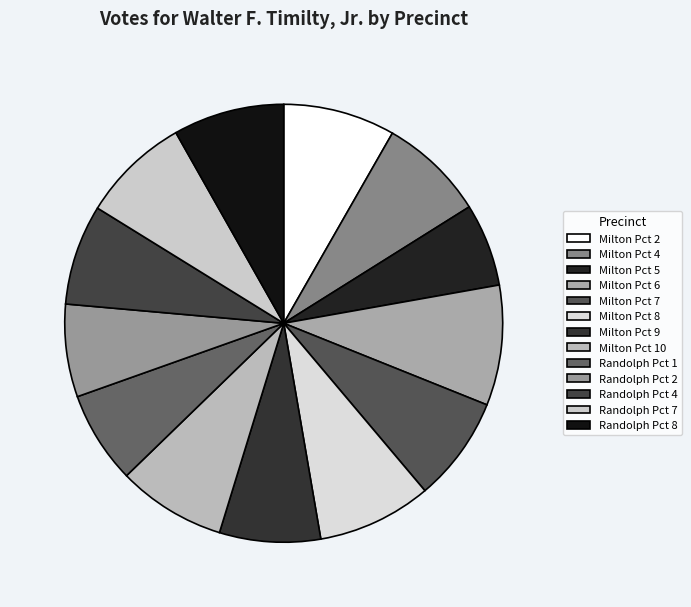

Rank the categories by value from lowest to highest.

Milton Pct 5, Randolph Pct 1, Randolph Pct 2, Randolph Pct 4, Milton Pct 9, Milton Pct 7, Milton Pct 4, Randolph Pct 7, Milton Pct 10, Randolph Pct 8, Milton Pct 2, Milton Pct 8, Milton Pct 6